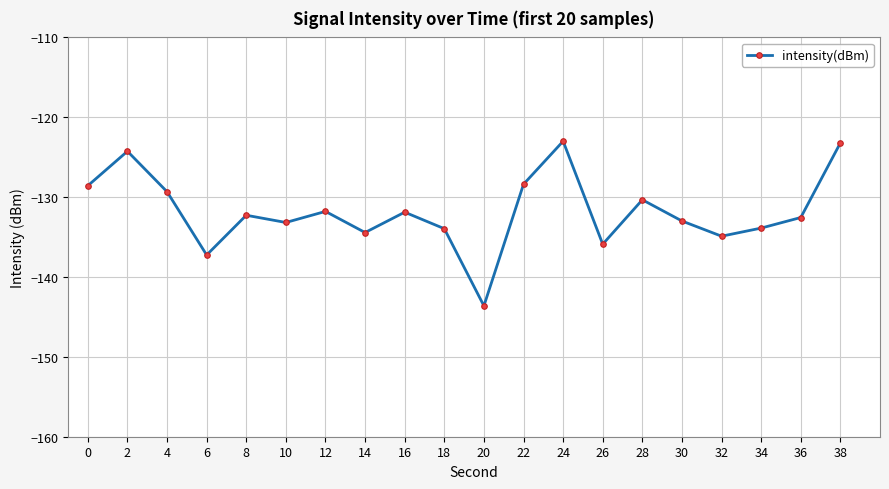

Which has a higher value, 22 or 38?

38